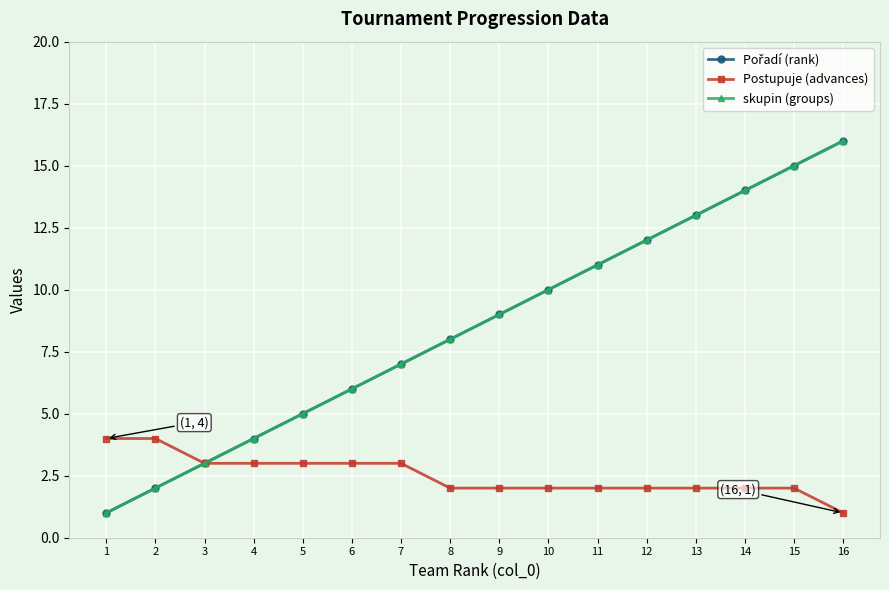

What is the spread (max minus min) of values at 1?

3